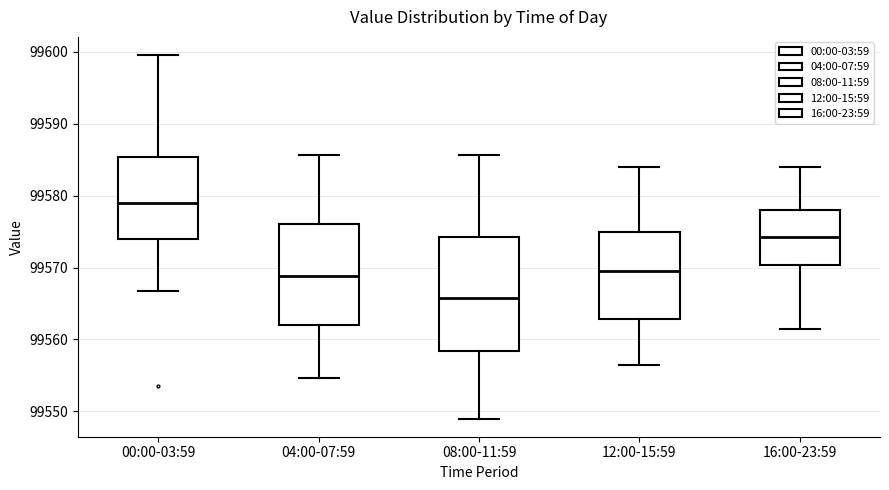

Where does the lower whisker of the box for 08:00-11:59 end on the y-axis? The values are not printed on the chart, so give them approximately, as read against the axis.

99549